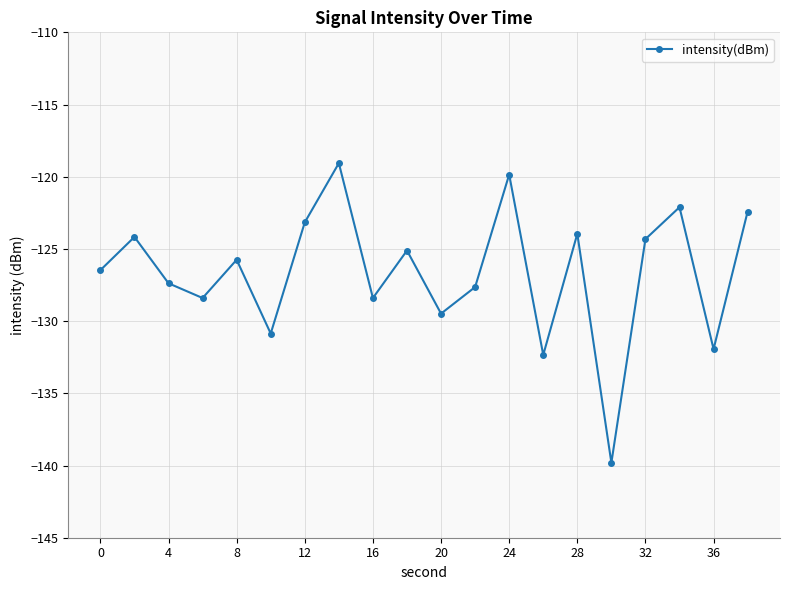

What is the average value?

-126.6